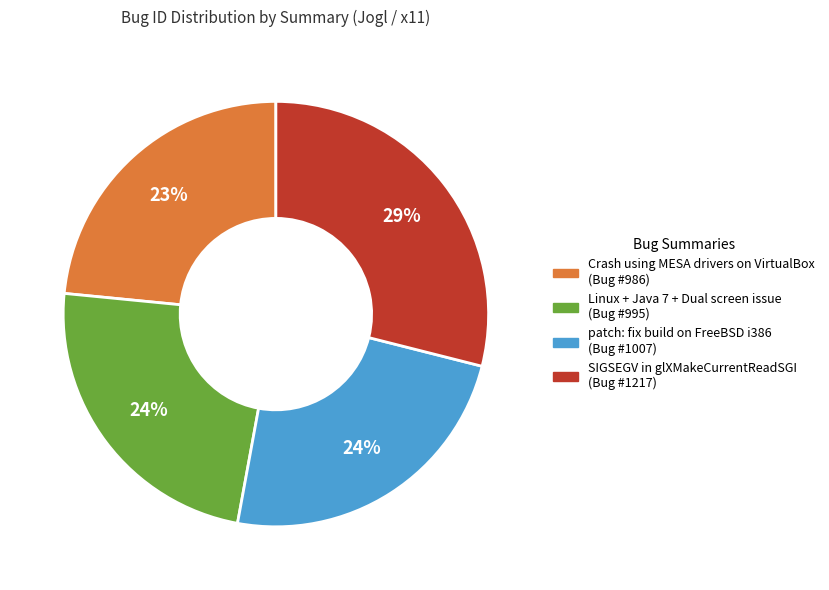

What percentage is the SIGSEGV in glXMakeCurrentReadSGI slice, to the nearest percent?

29%